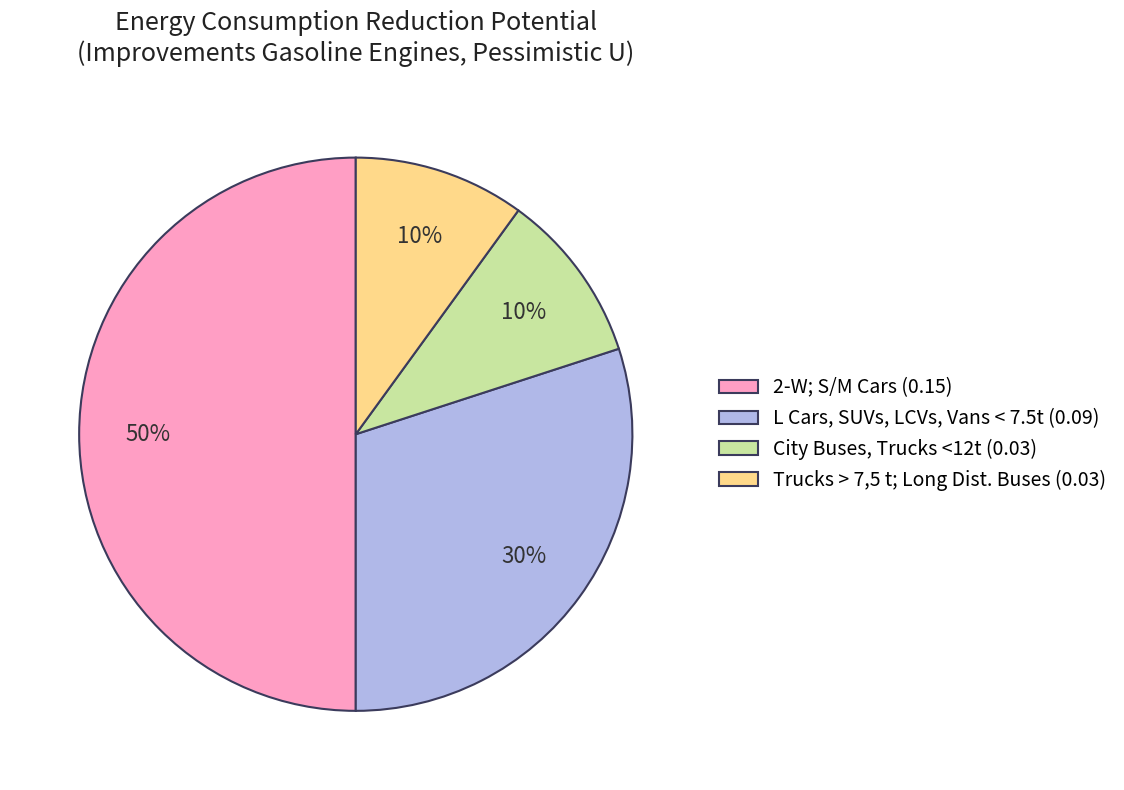

How many slices are in this pie chart?

4